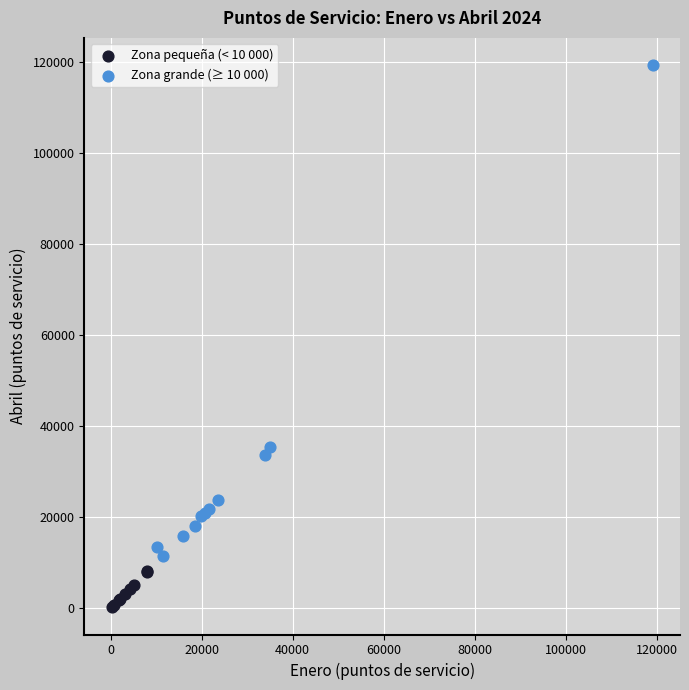

Which series reaches the minimum Y coordinate?

Zona pequeña (< 10 000)